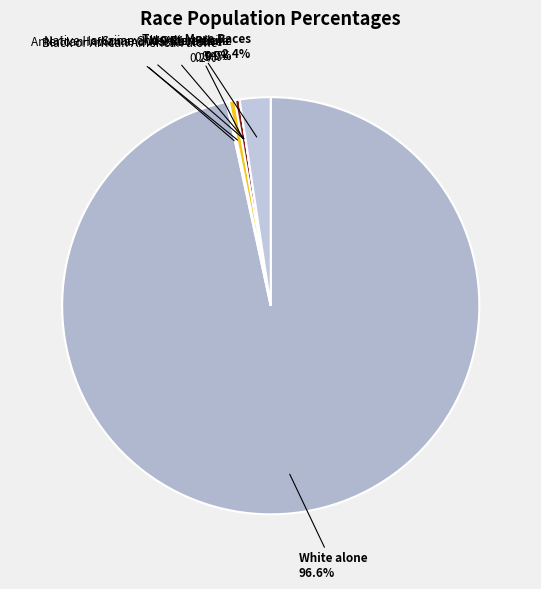

Rank the categories by value from highest to lowest.

White alone, Two or More Races, American Indian and Alaska Native, Asian alone, Black or African American alone, Native Hawaiian and Other Pacific, Some Other Race alone